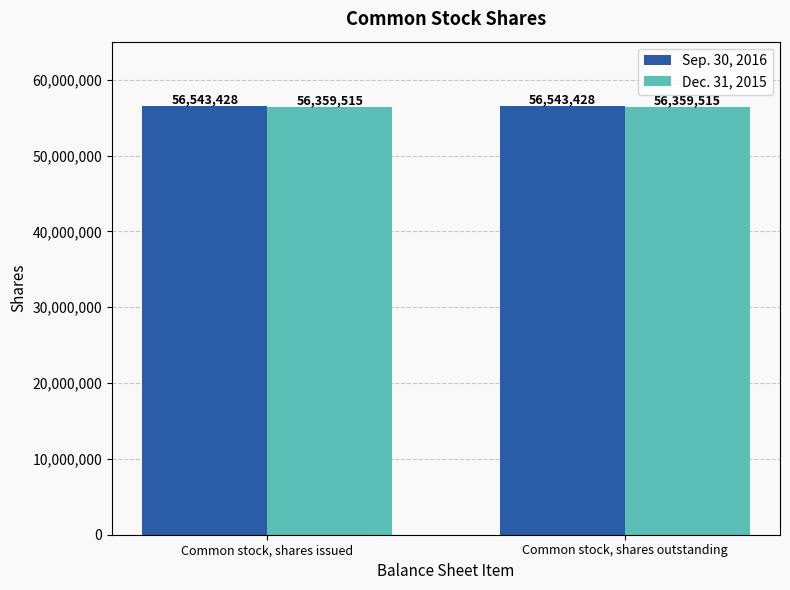

Reading right to left, what are all the values shown in this chart?

Sep. 30, 2016: Common stock, shares outstanding=56543428	Common stock, shares issued=56543428
Dec. 31, 2015: Common stock, shares outstanding=56359515	Common stock, shares issued=56359515